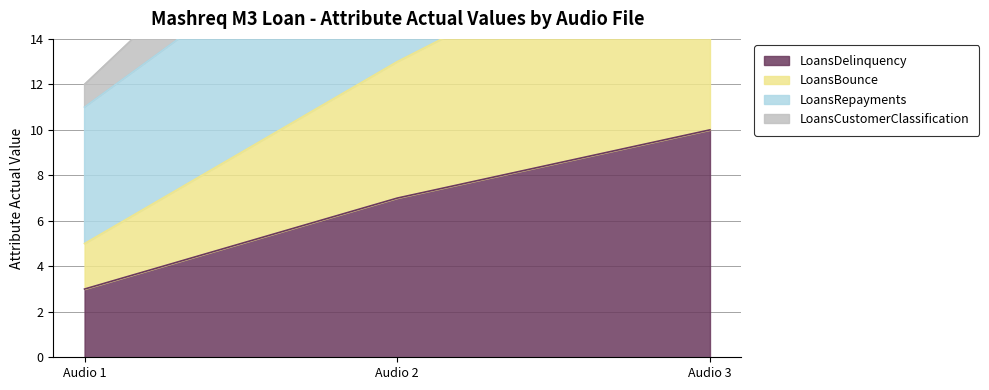

Is it true that LoansDelinquency equals 10 at Audio 3?

True